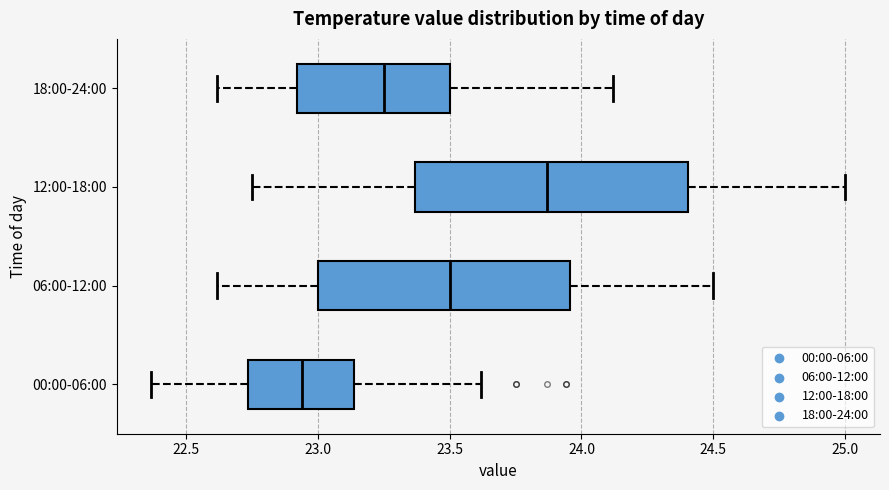

Reading bottom to top, transcribe this box plot: for each box, give where its median line is, the range the box spans, and where its two whiskers end, as read against the x-axis. The values are not printed on the chart, so give them approximately, as read against the axis.

00:00-06:00: median 22.95, box 22.75 to 23.15, whiskers 22.35 to 23.60
06:00-12:00: median 23.50, box 23.00 to 23.95, whiskers 22.60 to 24.50
12:00-18:00: median 23.85, box 23.35 to 24.40, whiskers 22.75 to 25.00
18:00-24:00: median 23.25, box 22.90 to 23.50, whiskers 22.60 to 24.10